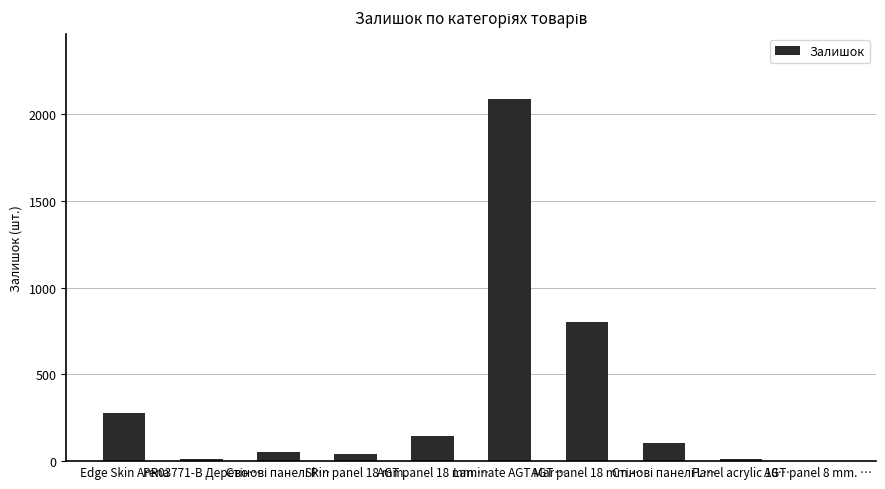

What is the difference between the maximum and minimum values?

2086